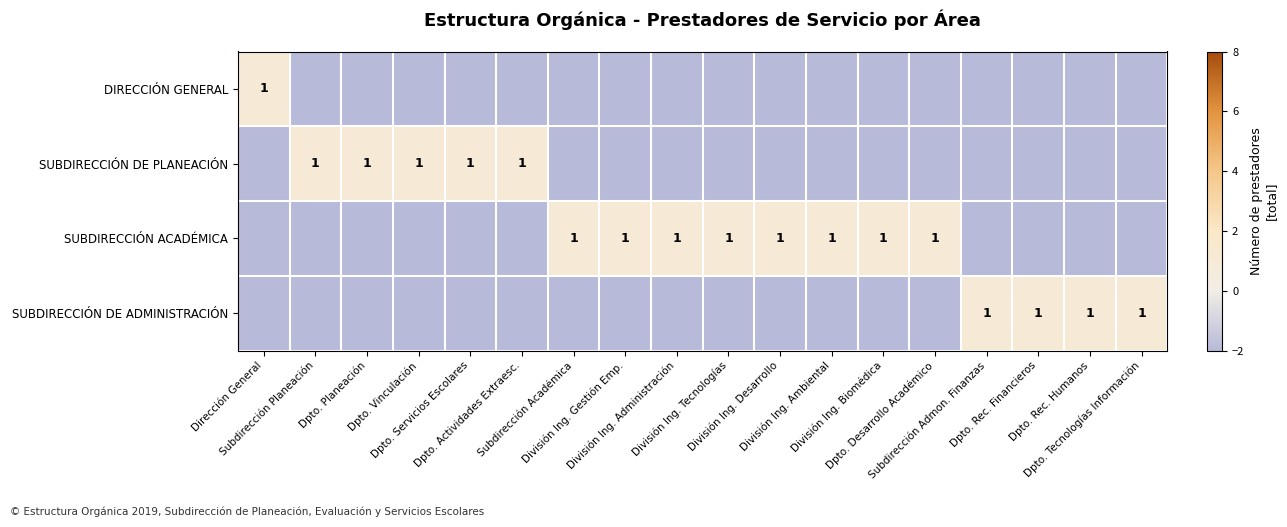

Read the SUBDIRECCIÓN DE PLANEACIÓN value at Dpto. Rec. Financieros.

-2